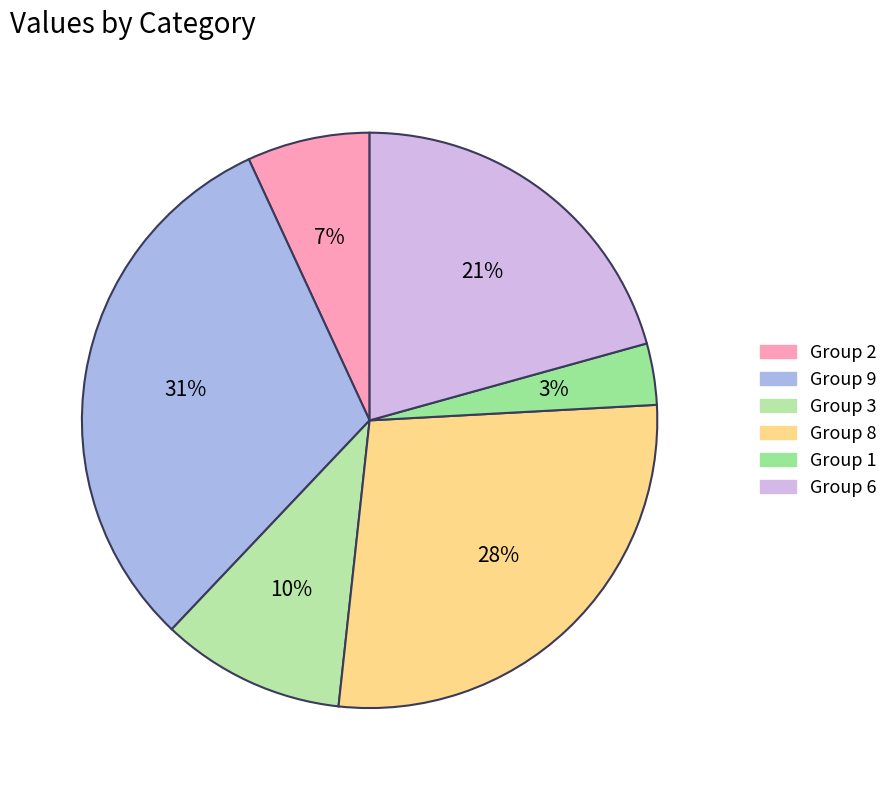

Which slice is the largest?

Group 9